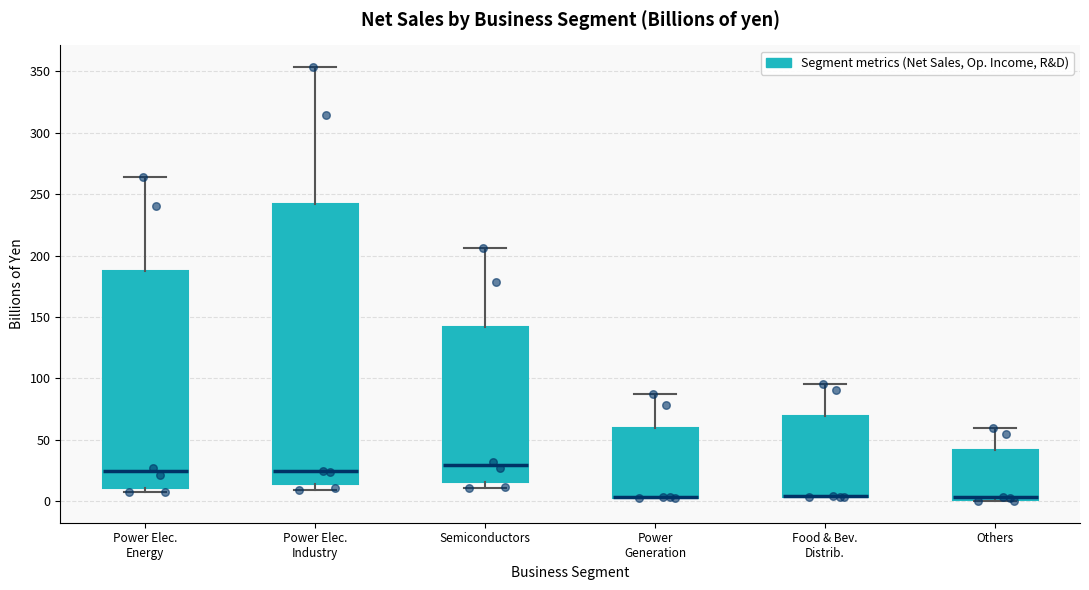

Comparing the boxes themselves (not the whiskers), which one is the tallest?

Power Elec. Industry